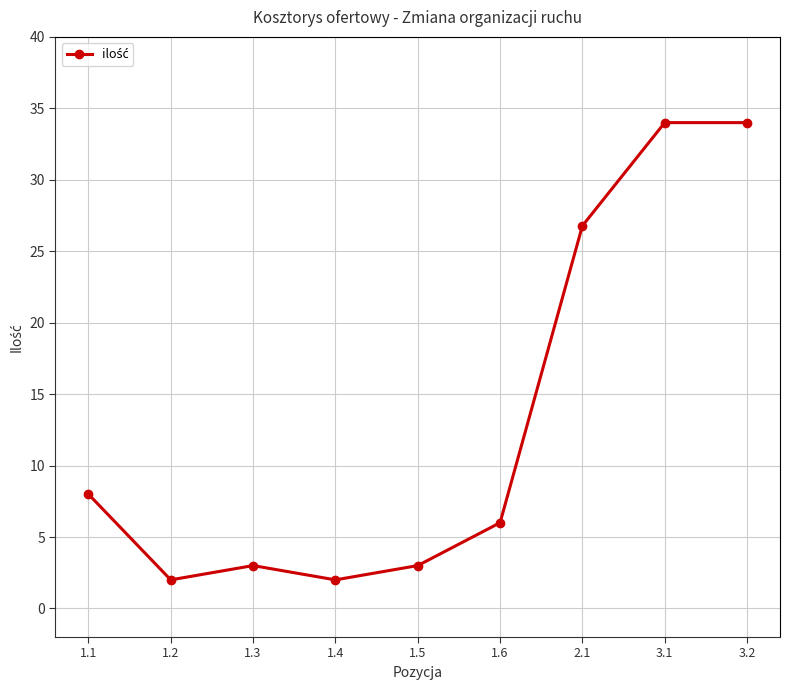

At which label is the value closest to 18?

2.1